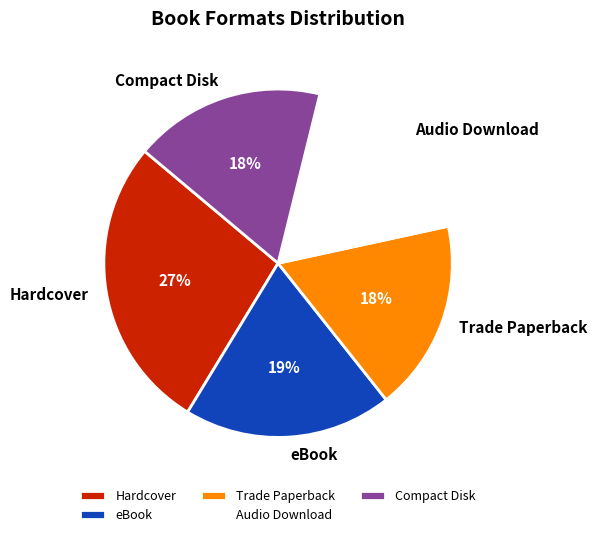

To the nearest percent, what is the average slice percentage?

20%